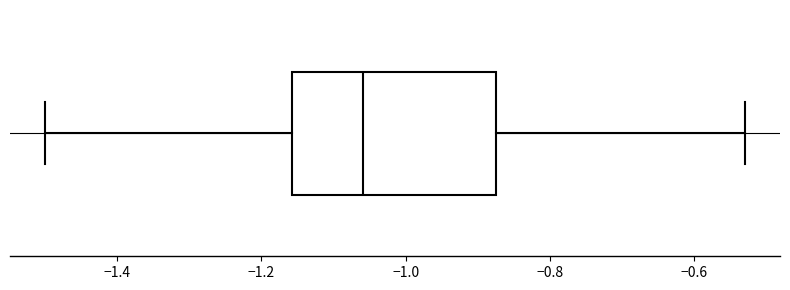

Transcribe this box plot: give where the median line is, the range the box spans, and where the two whiskers end, as read against the x-axis. The values are not printed on the chart, so give them approximately, as read against the axis.

median -1.06, box -1.16 to -0.88, whiskers -1.50 to -0.52